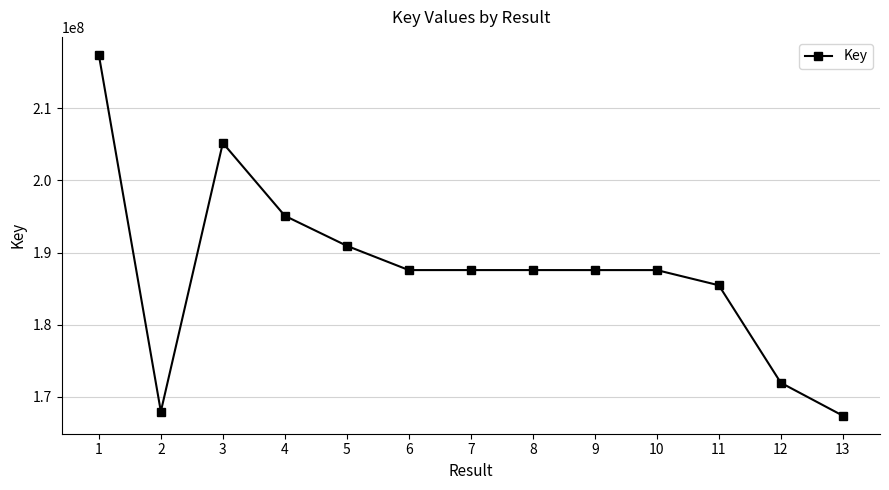

What is the change in value from 5 to 8?

-3361000